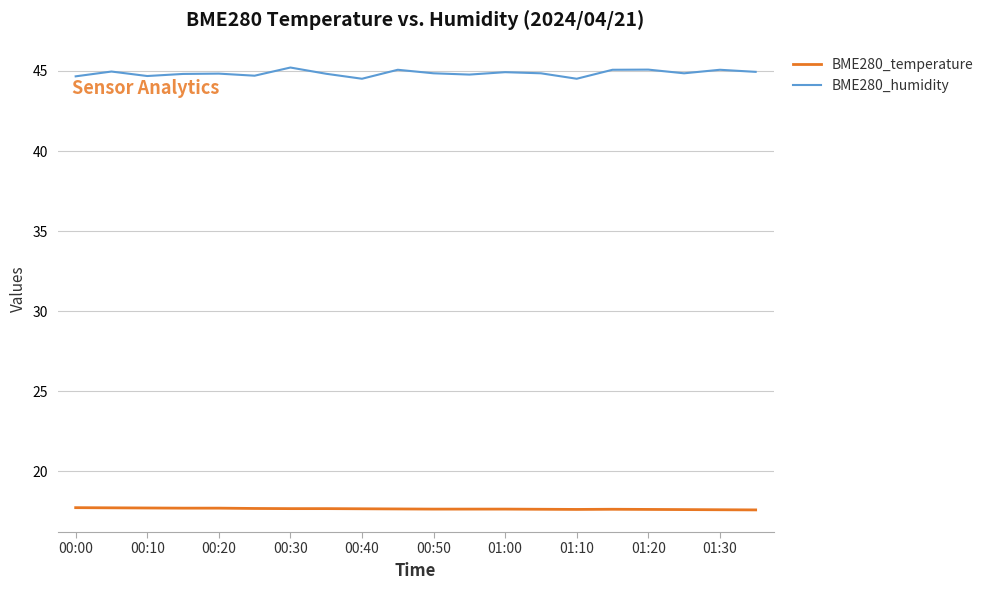

How many series are shown in this chart?

2